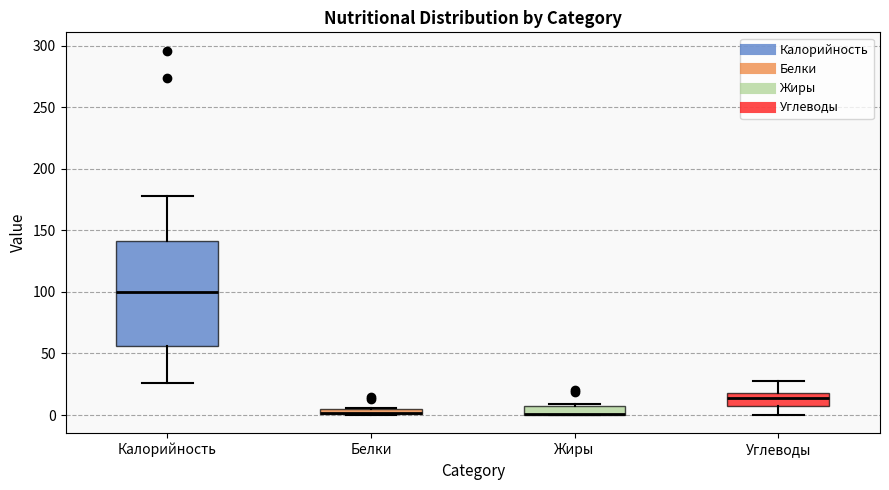

Where does the median line of the box for Калорийность sit on the y-axis? The values are not printed on the chart, so give them approximately, as read against the axis.

100